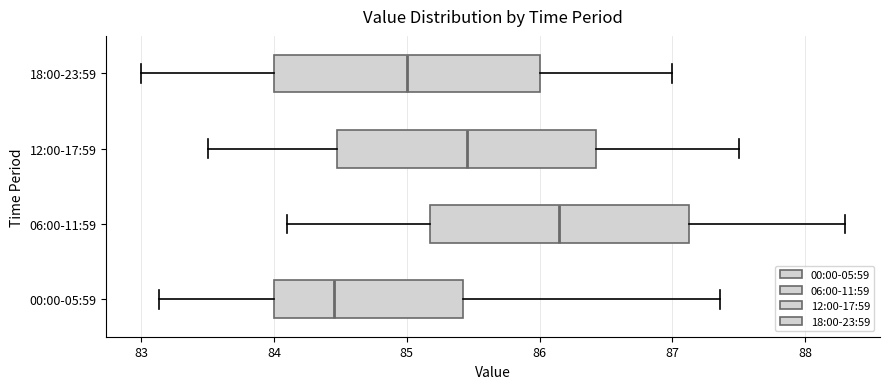

Reading bottom to top, transcribe this box plot: for each box, give where its median line is, the range the box spans, and where its two whiskers end, as read against the x-axis. The values are not printed on the chart, so give them approximately, as read against the axis.

00:00-05:59: median 84.5, box 84.0 to 85.4, whiskers 83.1 to 87.4
06:00-11:59: median 86.2, box 85.2 to 87.1, whiskers 84.1 to 88.3
12:00-17:59: median 85.5, box 84.5 to 86.4, whiskers 83.5 to 87.5
18:00-23:59: median 85.0, box 84.0 to 86.0, whiskers 83.0 to 87.0